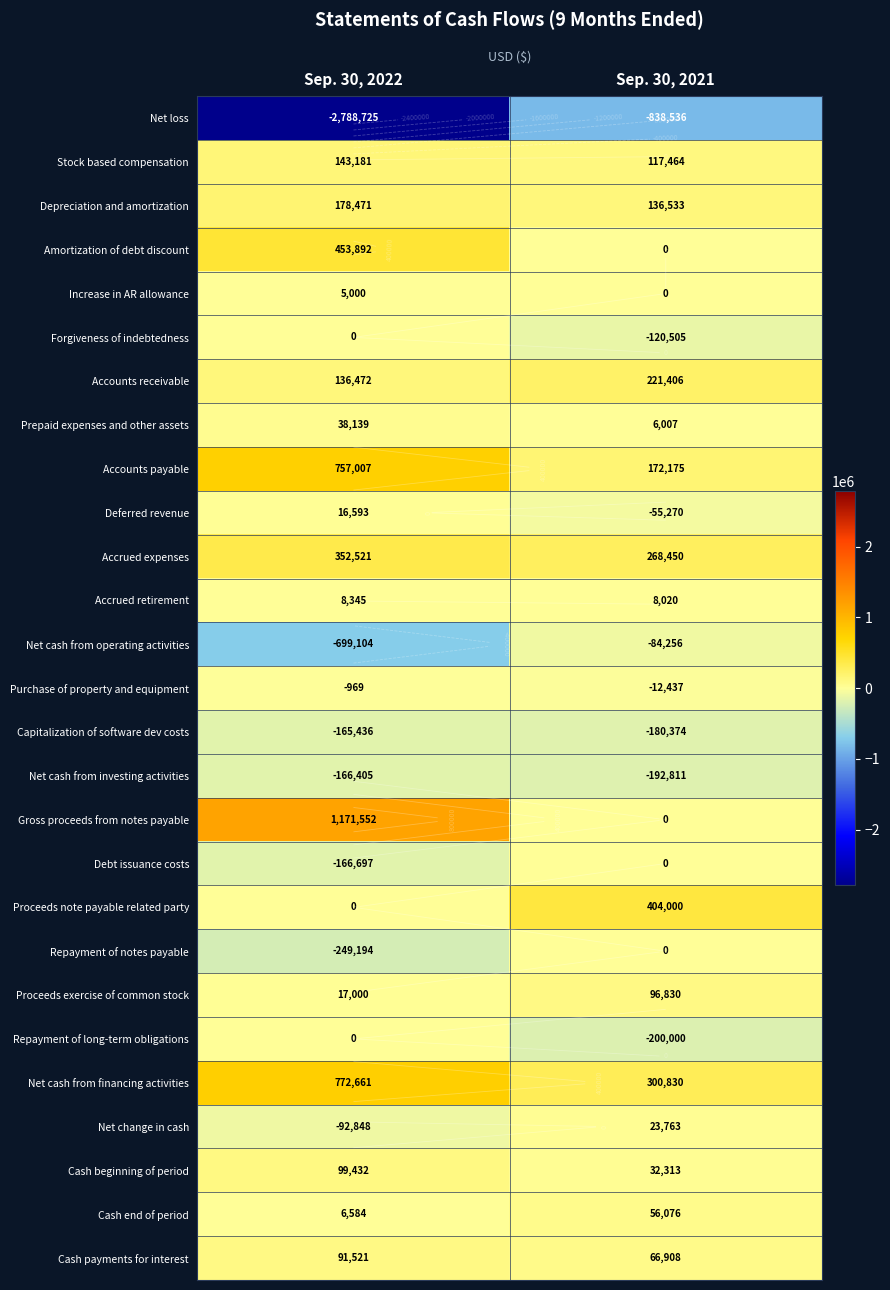

Which has a higher value, Sep. 30, 2022 or Sep. 30, 2021?

Sep. 30, 2021